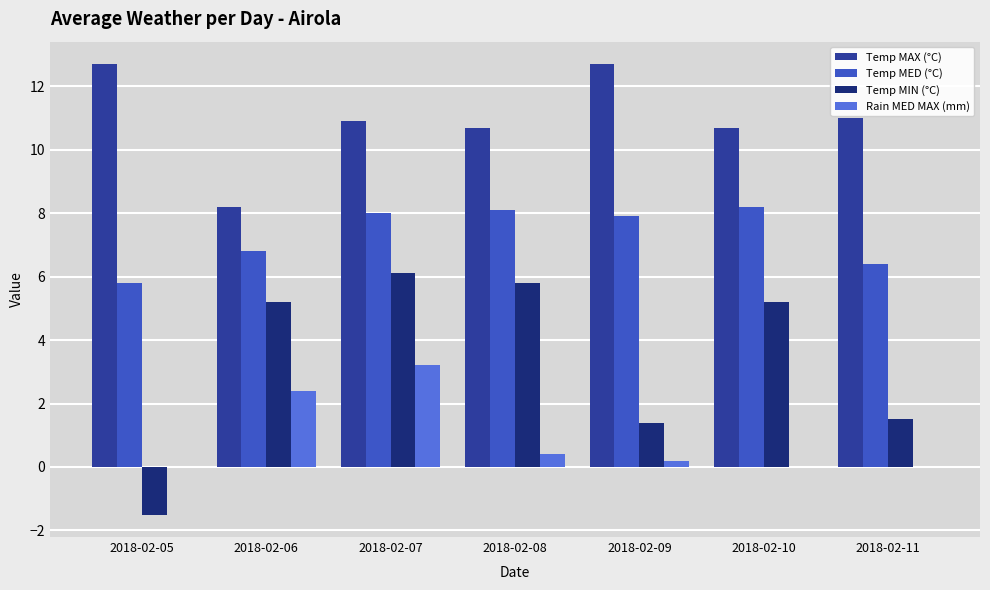

Between 2018-02-05 and 2018-02-07, which series saw the biggest shift?

Temp MIN (°C)